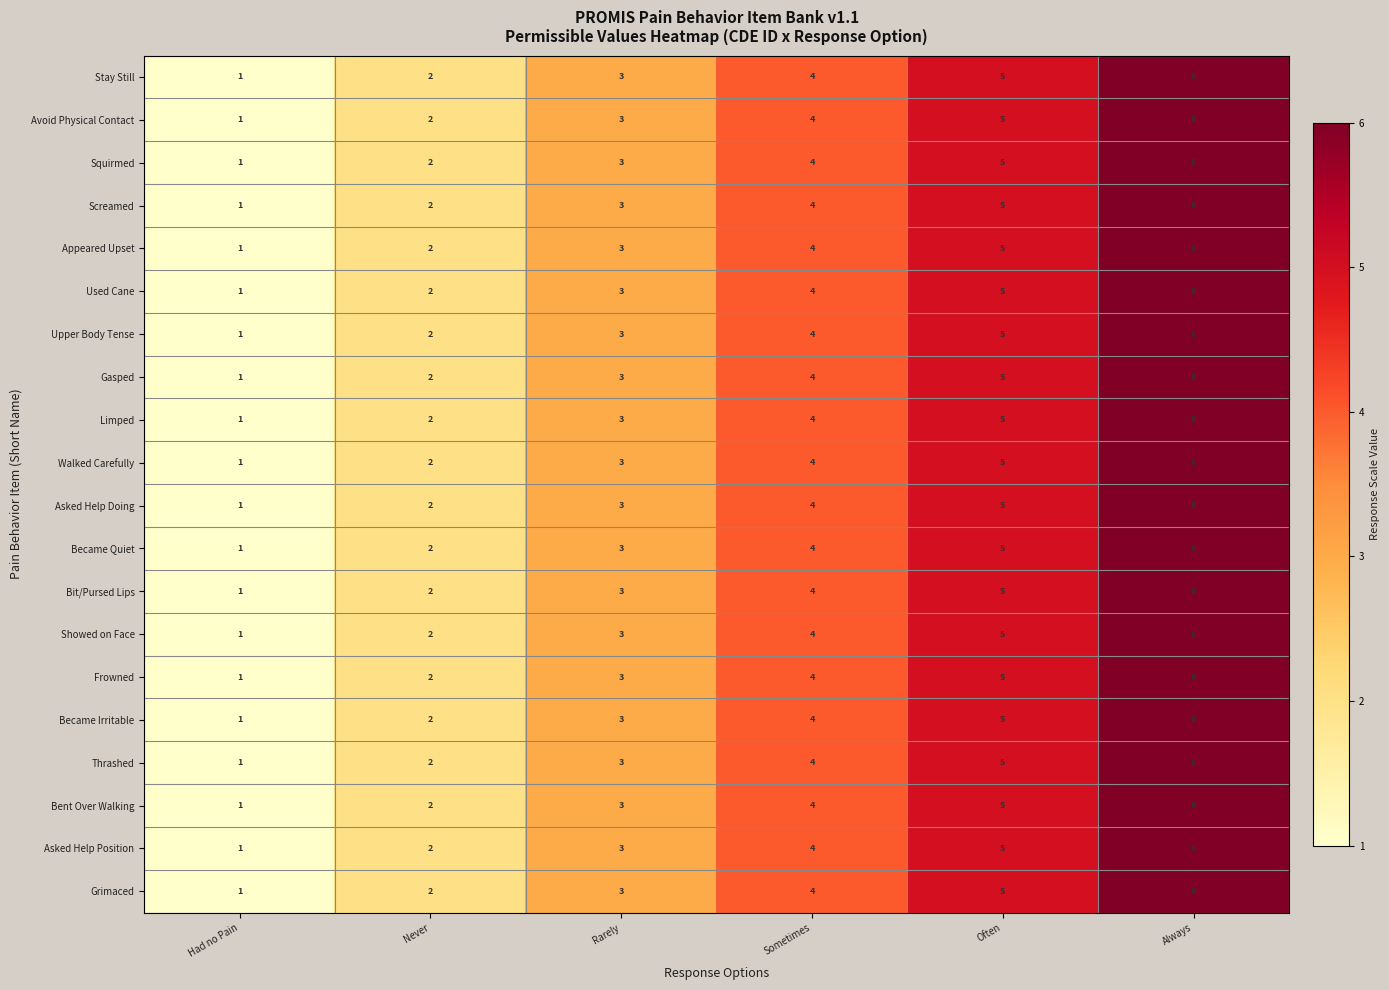

How many Frowned values are between 2 and 5?

4